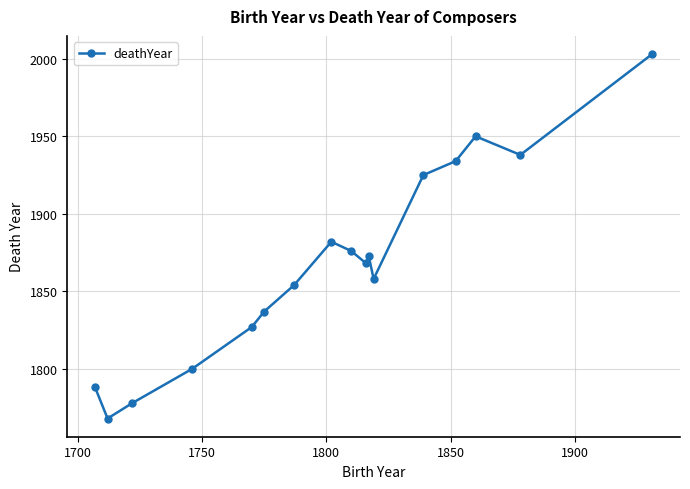

True or false: the data has more than 0 interior local peaks.

True